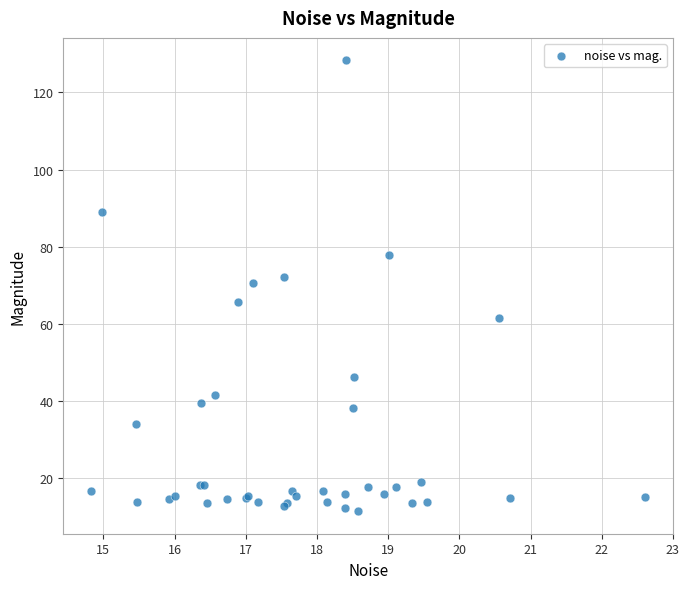

What Y value in the scatter plot is closest to 69?

70.5